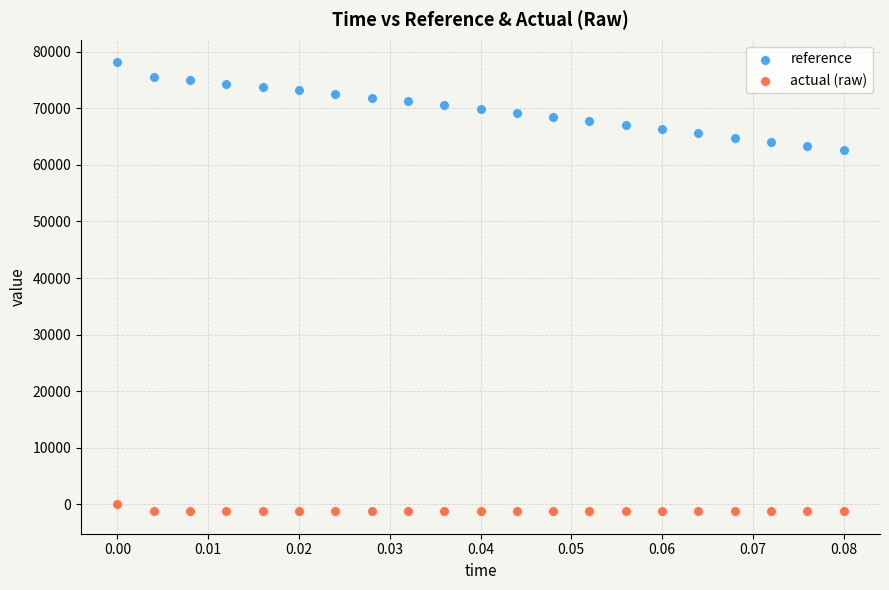

Which series reaches the minimum Y coordinate?

actual (raw)